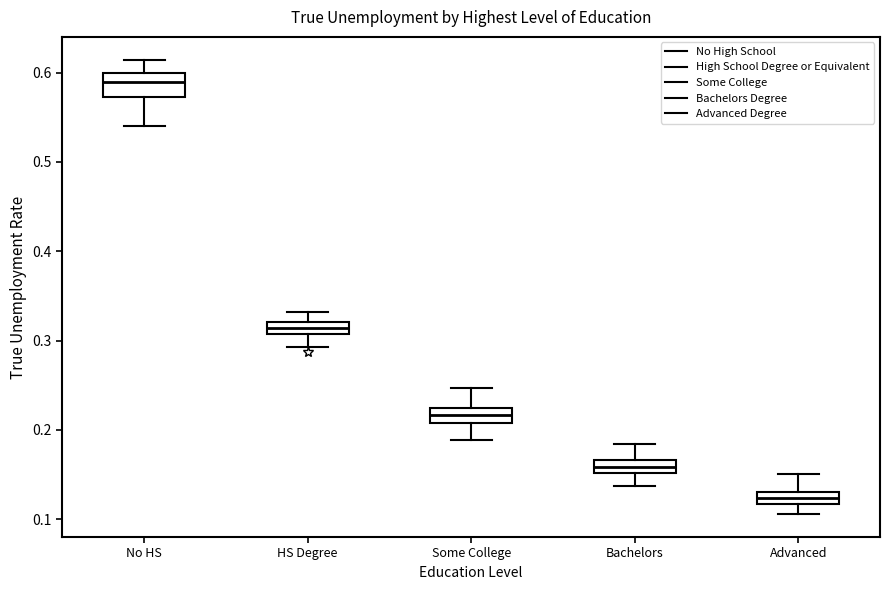

Where does the upper whisker of the box for Bachelors end on the y-axis? The values are not printed on the chart, so give them approximately, as read against the axis.

0.18